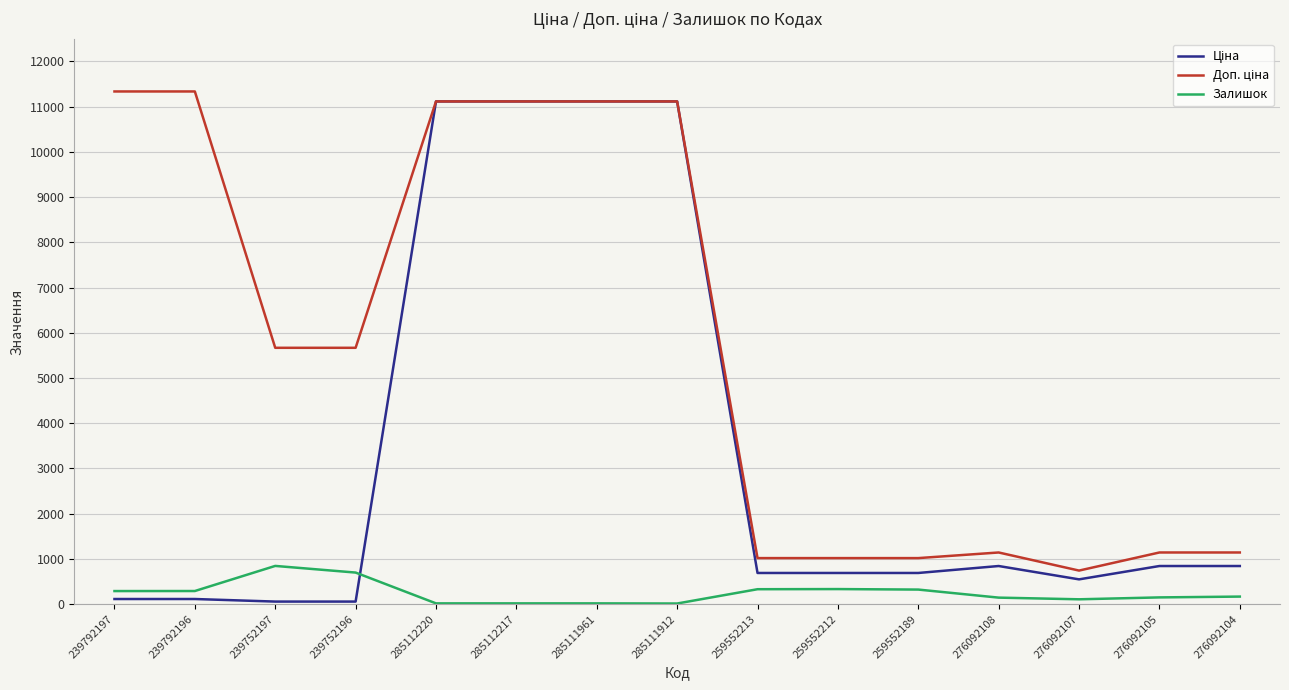

What is the total value across all series at 259552213?

2036.9